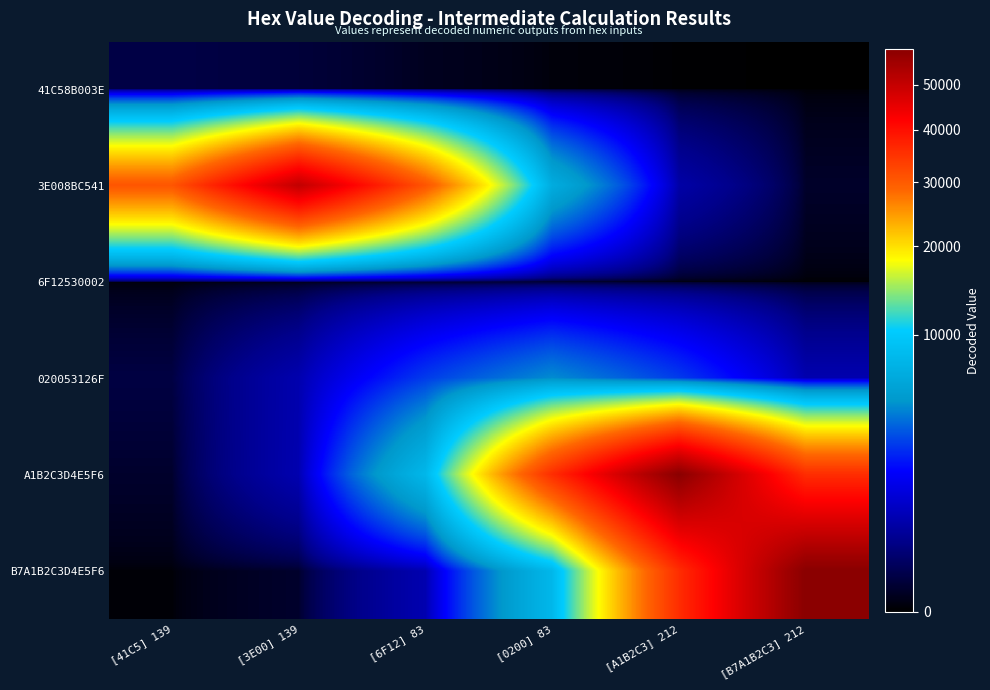

Between [41C5] 139 and [0200] 83, which series saw the biggest shift?

A1B2C3D4E5F6